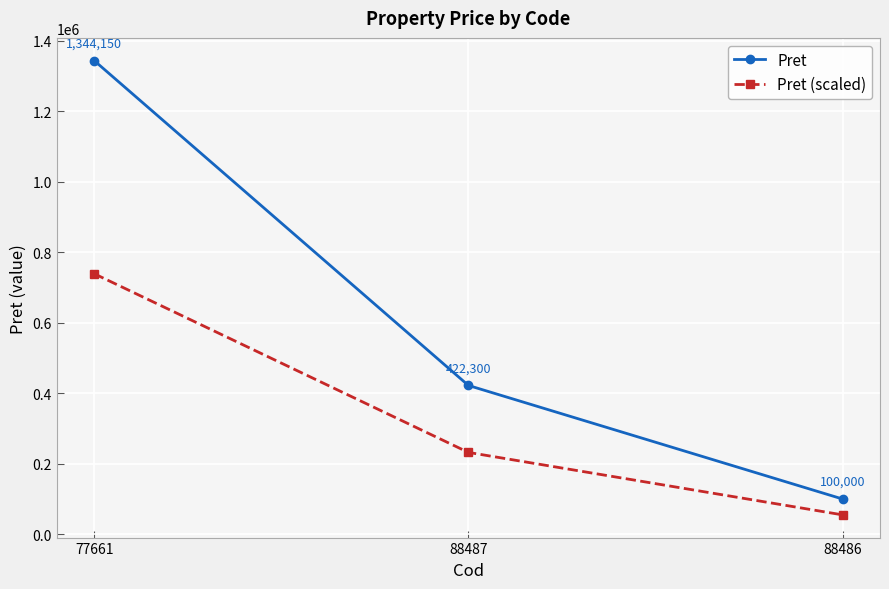

What is the approximate value of Pret (scaled) at 77661?

739282.5